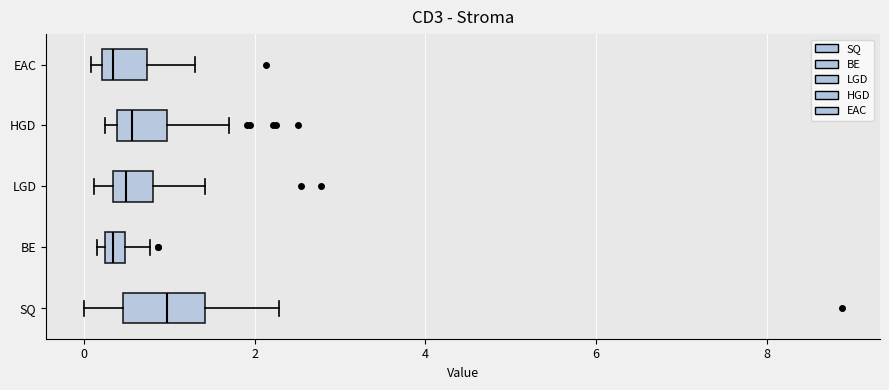

Where does the right whisker of the box for BE end on the x-axis? The values are not printed on the chart, so give them approximately, as read against the axis.

0.8